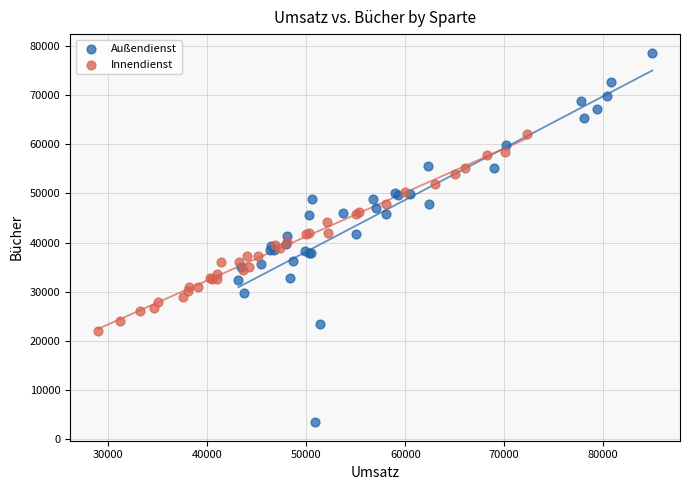

Which series contains the highest Y value?

Außendienst